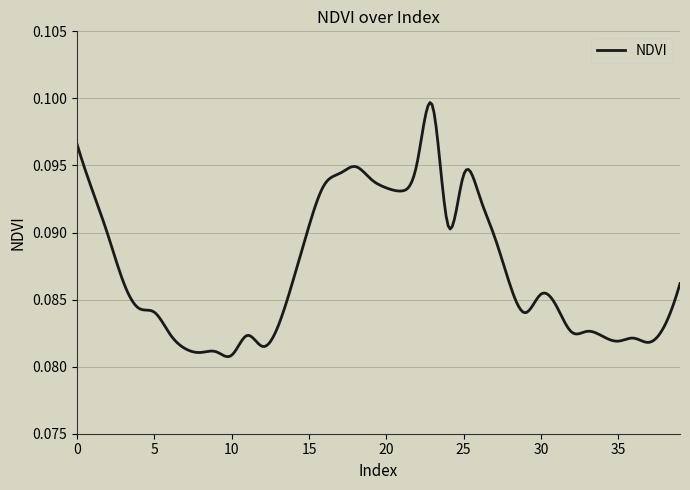

How many lines are shown in the chart?

1